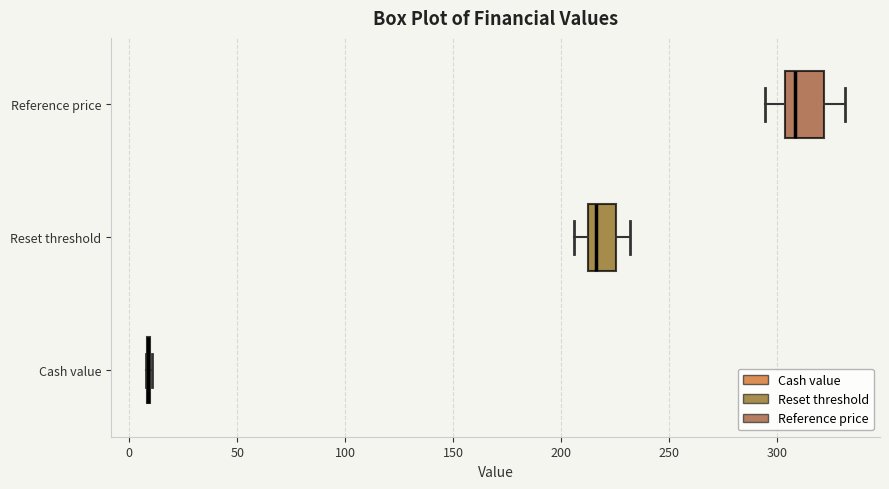

Reading bottom to top, transcribe this box plot: for each box, give where its median line is, the range the box spans, and where its two whiskers end, as read against the x-axis. The values are not printed on the chart, so give them approximately, as read against the axis.

Cash value: box collapsed to a line at 10, whiskers 10 to 10
Reset threshold: median 215, box 210 to 225, whiskers 205 to 230
Reference price: median 310, box 305 to 320, whiskers 295 to 330